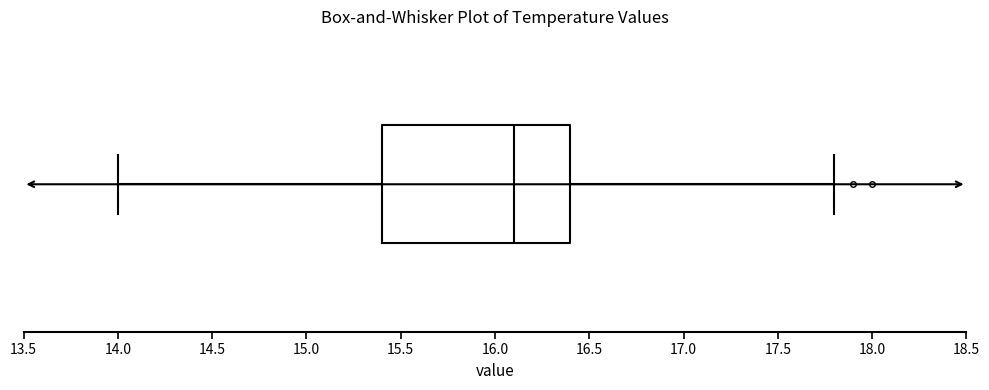

Where does the left whisker of the box end on the x-axis? The values are not printed on the chart, so give them approximately, as read against the axis.

14.0